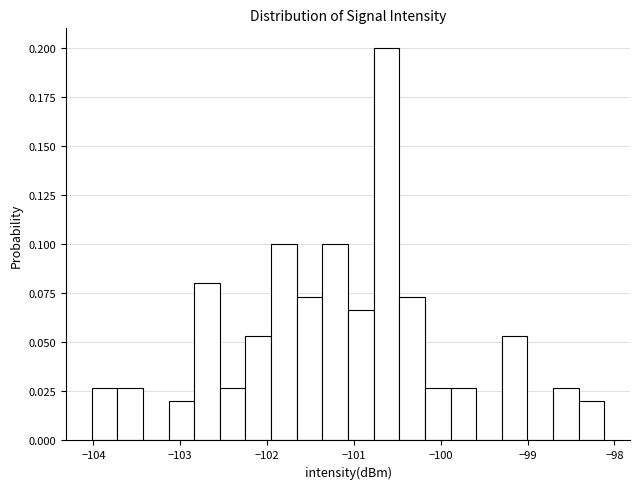

Read against the x-axis, roughly where is the centre of the tallest bar?

-100.6